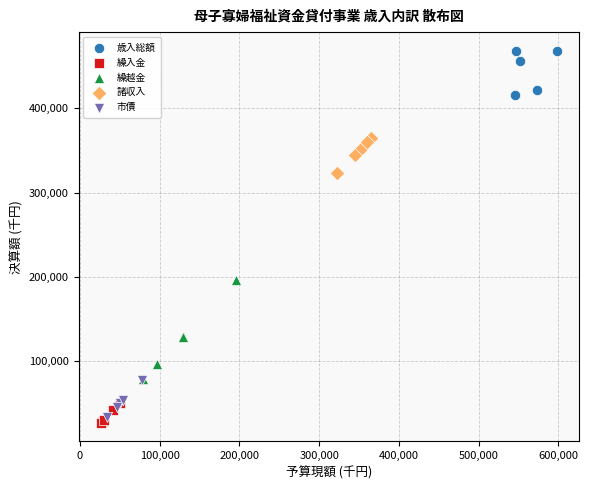

What are all the series names shown in the legend?

歳入総額, 繰入金, 繰越金, 諸収入, 市債